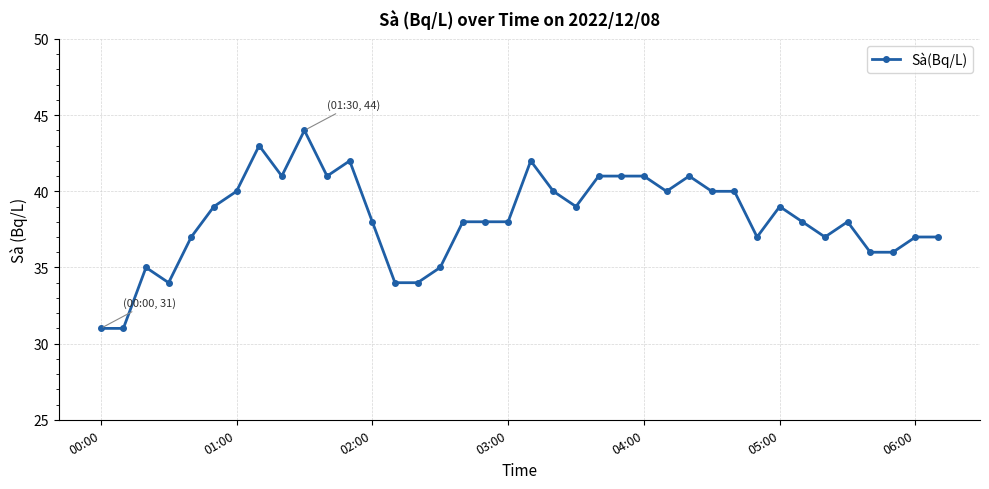

Count the number of categories in the chart.

38